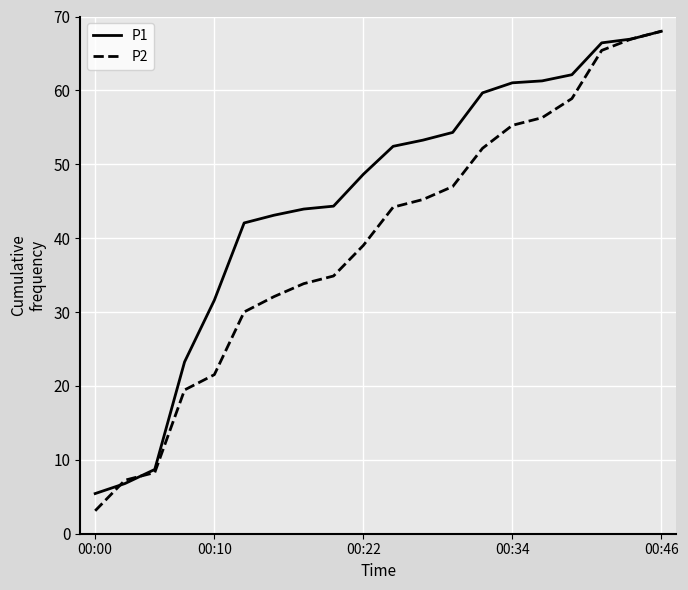

What is the greatest value displayed?

68.0